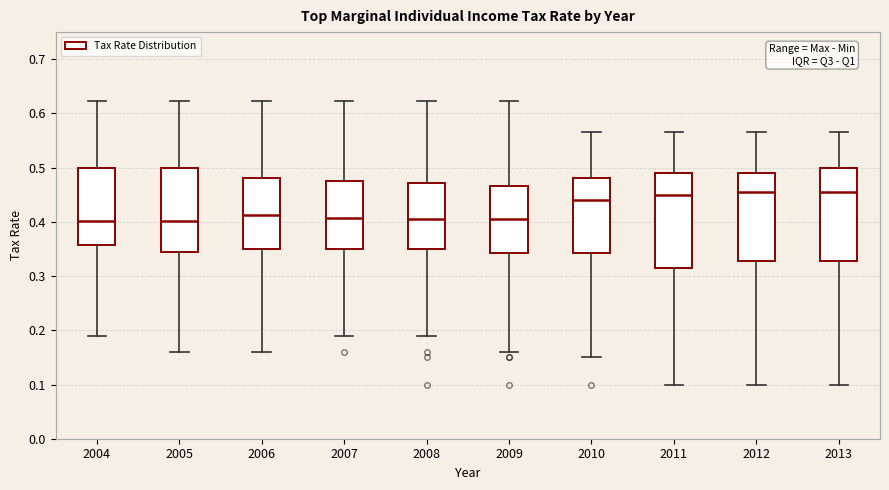

Reading left to right, read every box against the y-axis: the position of its median line, the range the box covers, and the ends of its whiskers. The values are not printed on the chart, so give them approximately, as read against the axis.

2004: median 0.40, box 0.36 to 0.50, whiskers 0.19 to 0.62
2005: median 0.40, box 0.35 to 0.50, whiskers 0.16 to 0.62
2006: median 0.41, box 0.35 to 0.48, whiskers 0.16 to 0.62
2007: median 0.41, box 0.35 to 0.48, whiskers 0.19 to 0.62
2008: median 0.41, box 0.35 to 0.47, whiskers 0.19 to 0.62
2009: median 0.41, box 0.34 to 0.47, whiskers 0.16 to 0.62
2010: median 0.44, box 0.34 to 0.48, whiskers 0.15 to 0.57
2011: median 0.45, box 0.32 to 0.49, whiskers 0.10 to 0.57
2012: median 0.46, box 0.33 to 0.49, whiskers 0.10 to 0.57
2013: median 0.46, box 0.33 to 0.50, whiskers 0.10 to 0.57